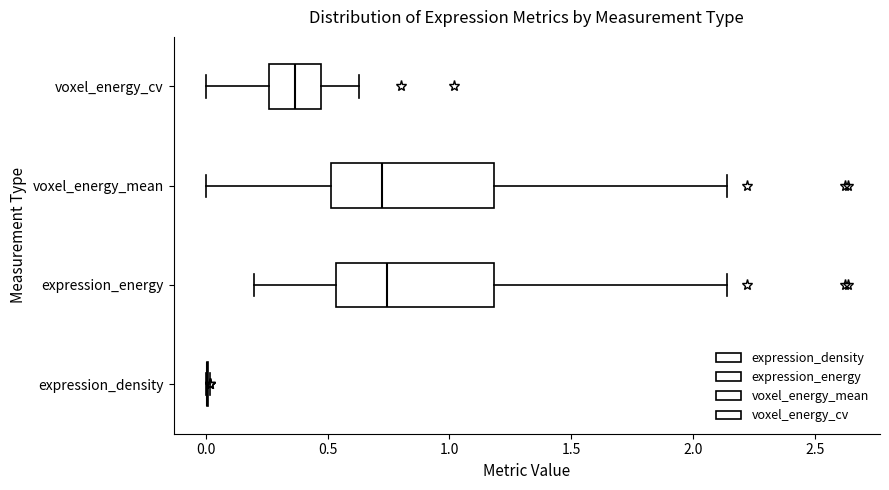

Reading bottom to top, transcribe this box plot: for each box, give where its median line is, the range the box spans, and where its two whiskers end, as read against the x-axis. The values are not printed on the chart, so give them approximately, as read against the axis.

expression_density: box collapsed to a line at 0.00, whiskers 0.00 to 0.00
expression_energy: median 0.75, box 0.55 to 1.20, whiskers 0.20 to 2.15
voxel_energy_mean: median 0.75, box 0.50 to 1.20, whiskers 0.00 to 2.15
voxel_energy_cv: median 0.35, box 0.25 to 0.45, whiskers 0.00 to 0.65